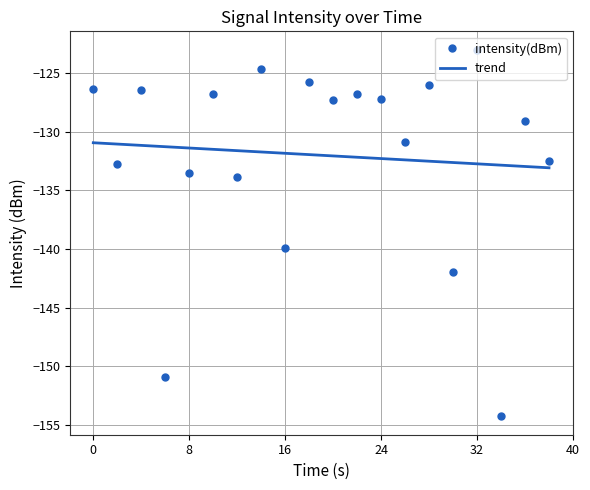

How many series are shown in this chart?

2